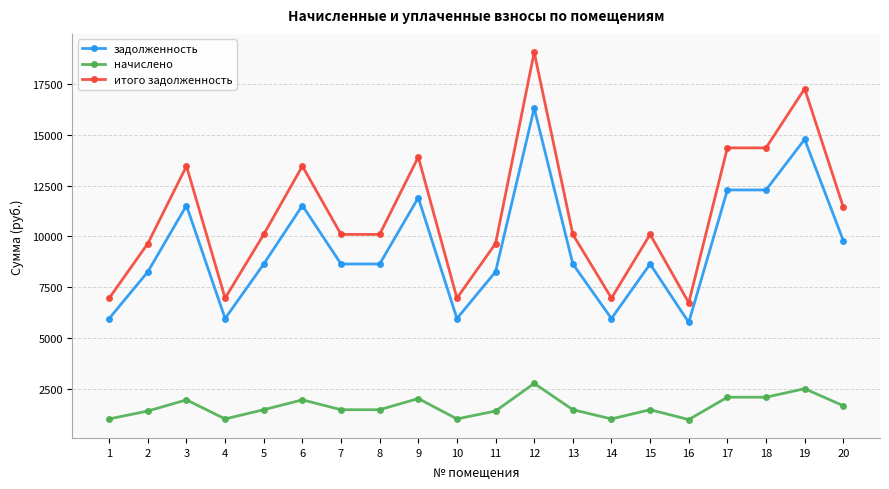

What is the highest value of the итого задолженность series?

19074.0